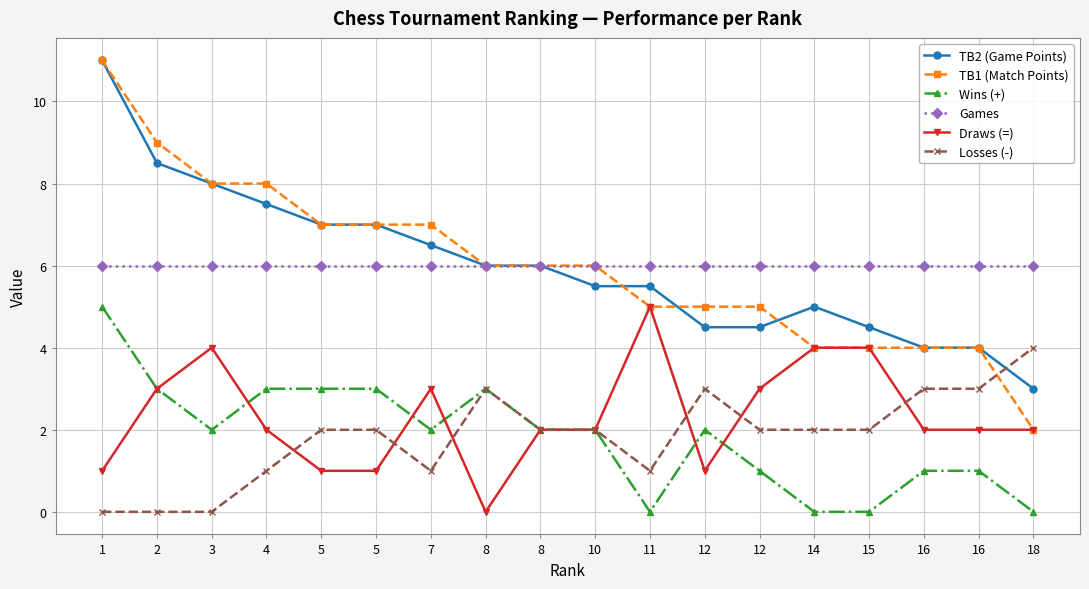

What is the total value across all series at 10?

23.5